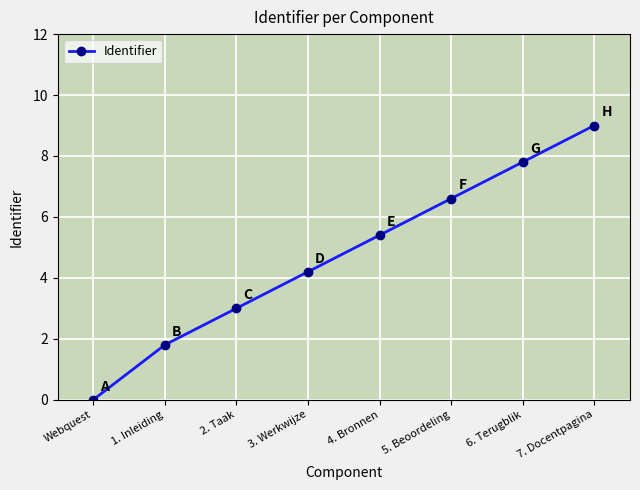

What is the sum of the values at Webquest and 3. Werkwijze?

4.2